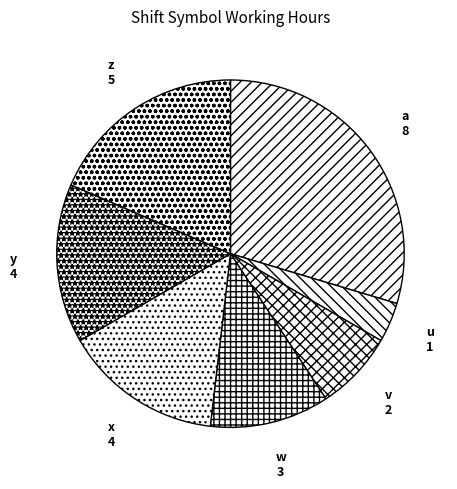

How many segments does this pie chart have?

7